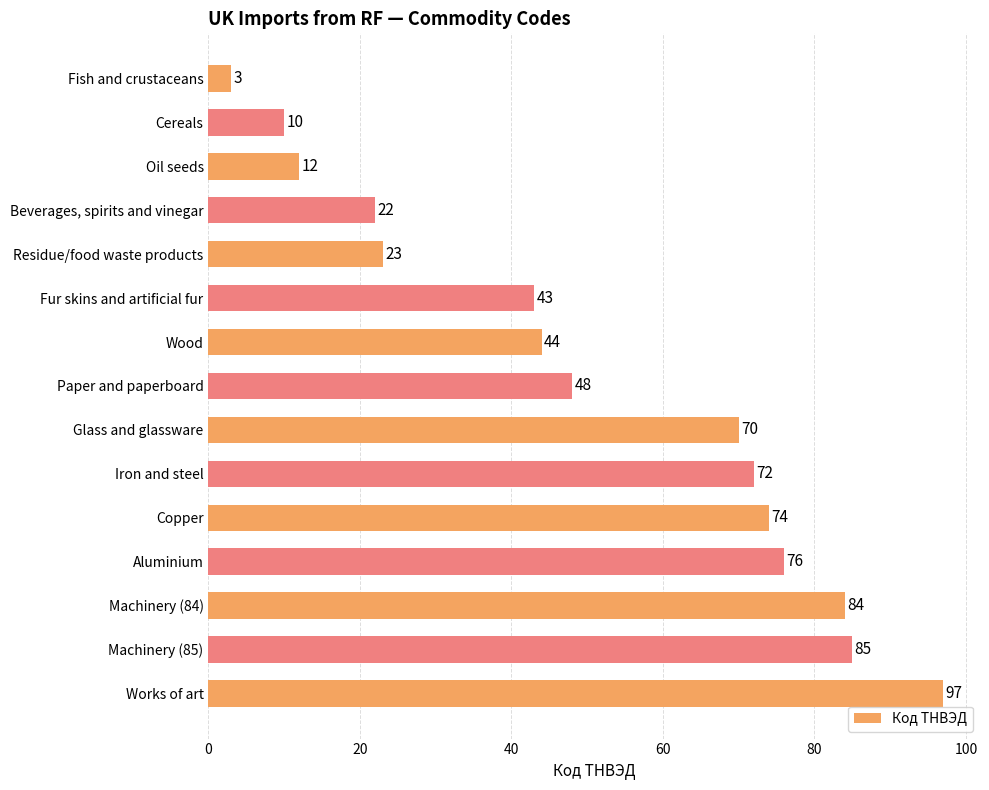

What is the label of the 11th bar from the top?

Copper